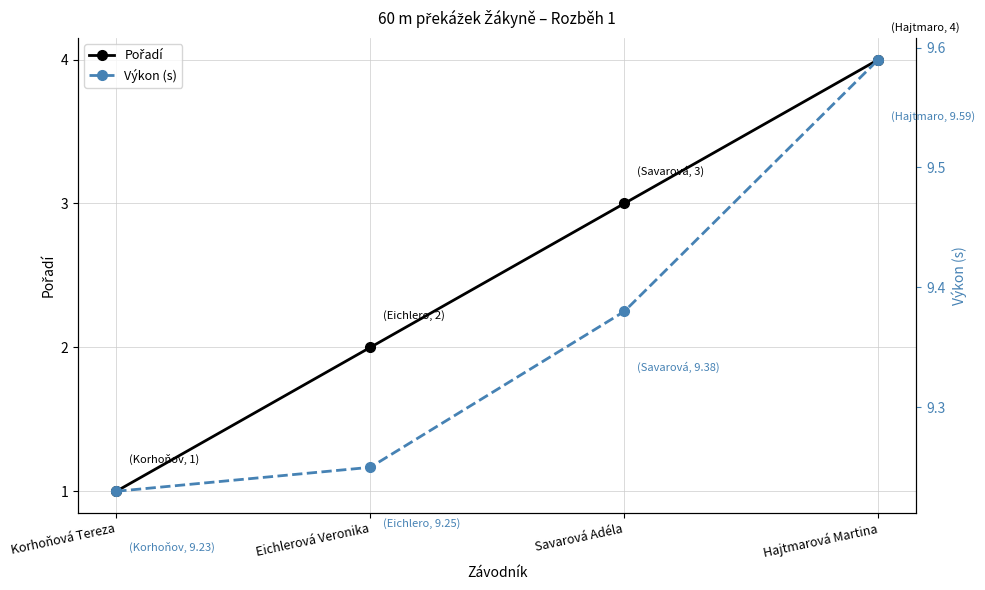

True or false: Pořadí has a value of 0.9 at Eichlerová Veronika.

False